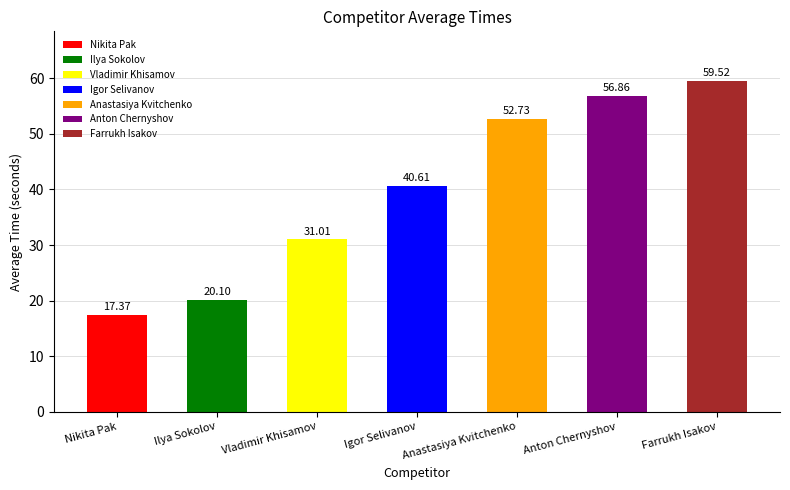

At which label is the value closest to 38?

Igor Selivanov